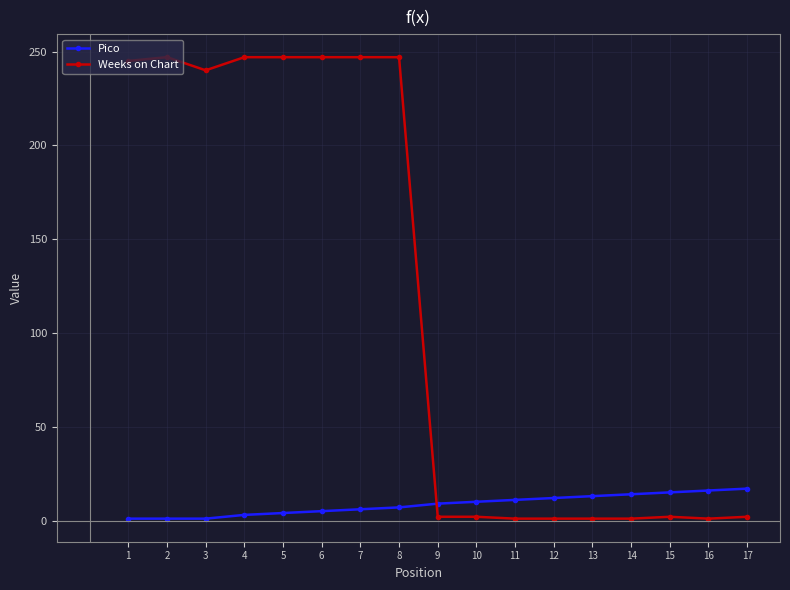

True or false: Pico has a value of 17 at 17.

True